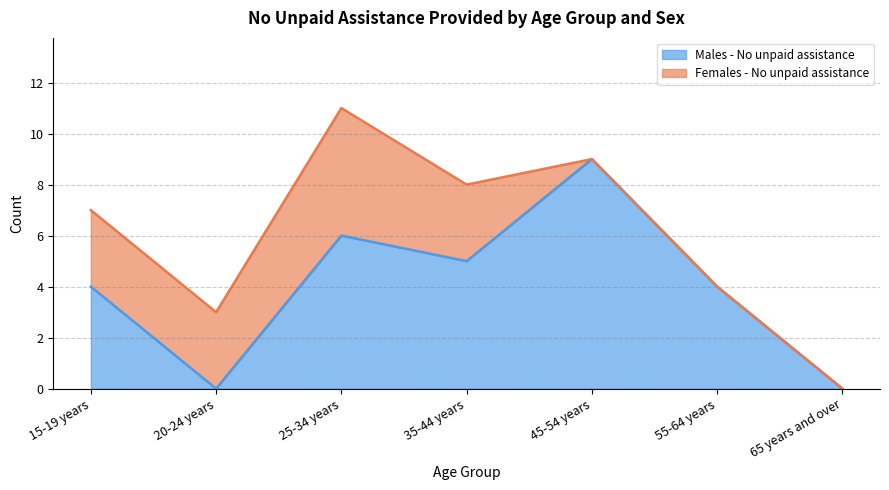

What is the difference between the values at 25-34 years and 65 years and over?

6